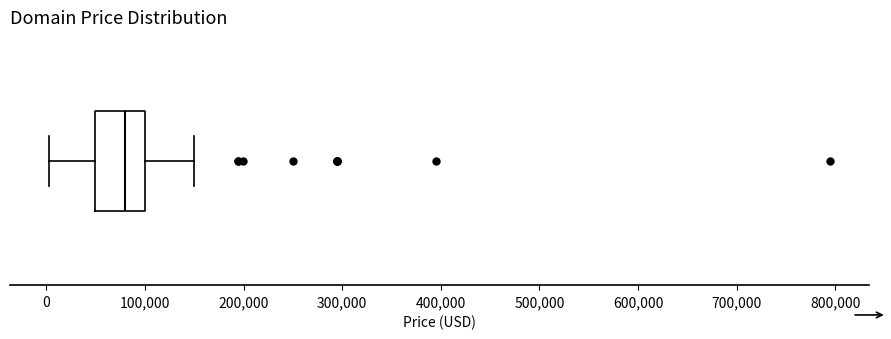

Where is the right edge of the box on the x-axis? The values are not printed on the chart, so give them approximately, as read against the axis.

100000